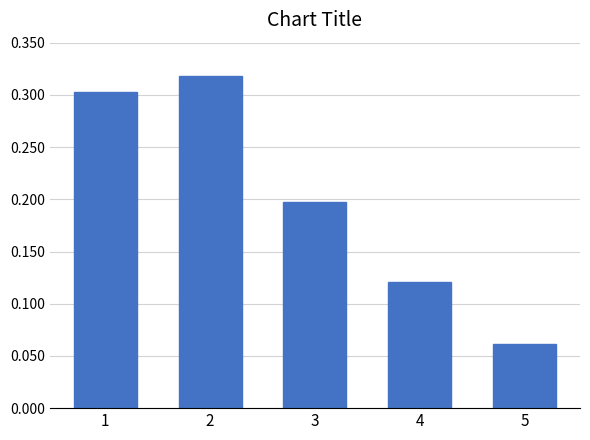

Rank the categories by value from lowest to highest.

5, 4, 3, 1, 2